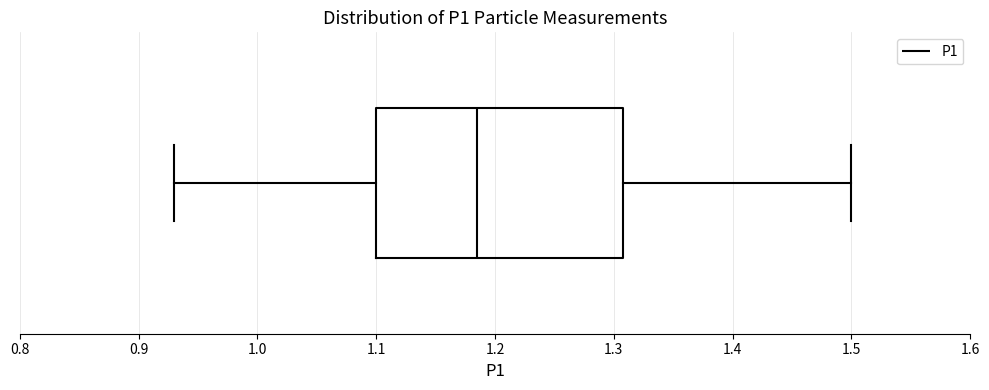

Read this box plot against the x-axis: the position of the median line, the range covered by the box, and the ends of both whiskers. The values are not printed on the chart, so give them approximately, as read against the axis.

median 1.19, box 1.10 to 1.31, whiskers 0.93 to 1.50